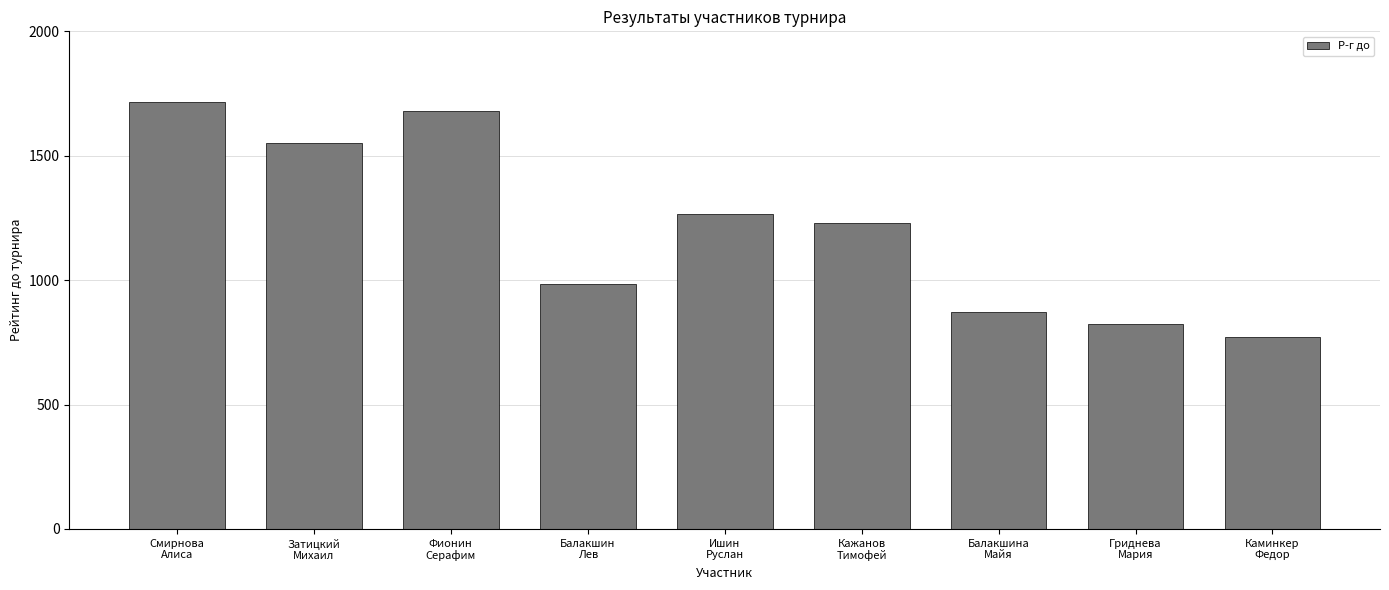

Does the chart contain any negative values?

No